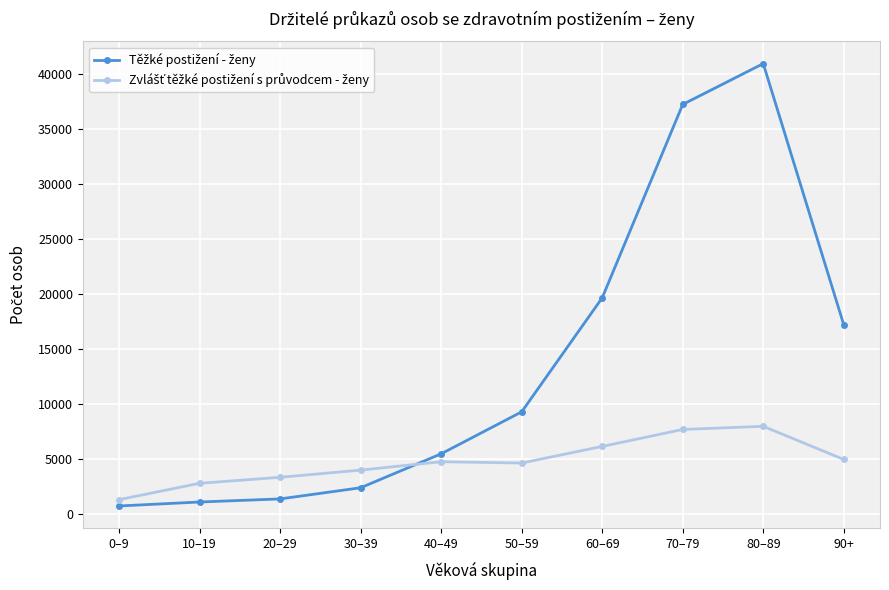

What is the spread (max minus min) of values at 50–59?

4656